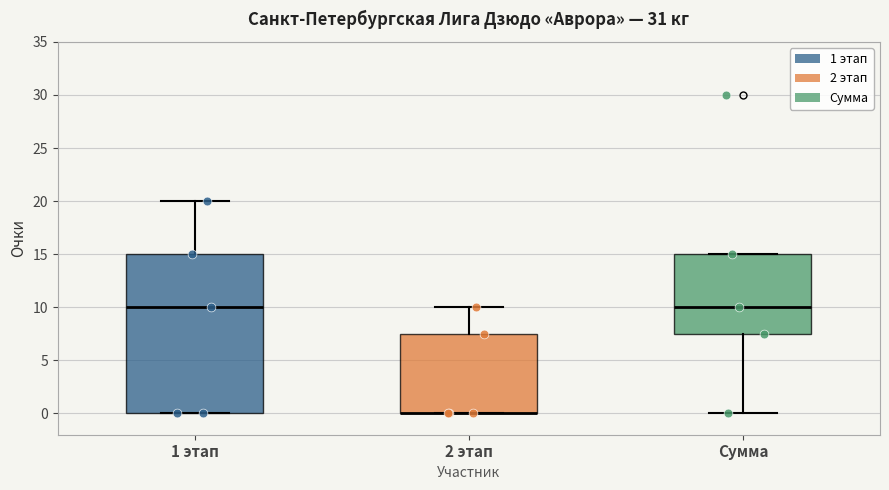

Reading left to right, transcribe this box plot: for each box, give where its median line is, the range the box spans, and where its two whiskers end, as read against the y-axis. The values are not printed on the chart, so give them approximately, as read against the axis.

1 этап: median 10.0, box 0.0 to 15.0, whiskers 0.0 to 20.0
2 этап: median 0.0 (drawn on the box's lower edge), box 0.0 to 7.5, whiskers 0.0 to 10.0
Сумма: median 10.0, box 7.5 to 15.0, whiskers 0.0 to 15.0